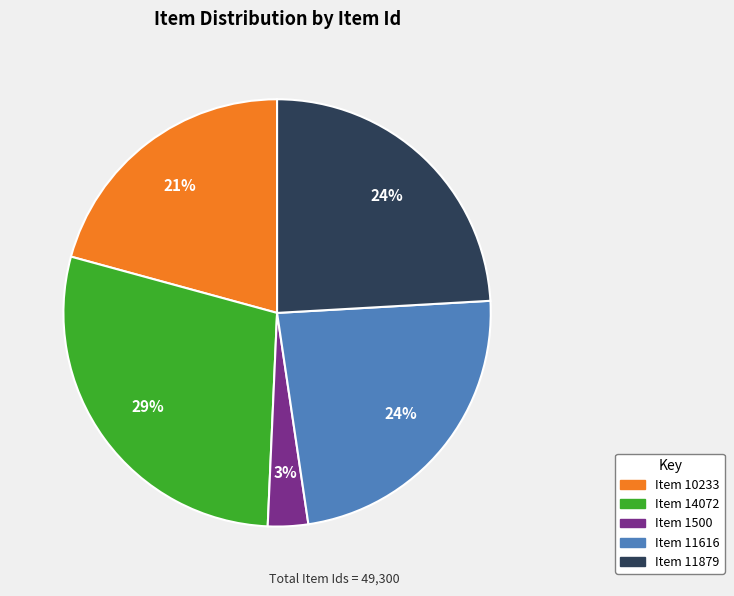

Do Item 11616 and Item 11879 together represent more than half of the pie?

No